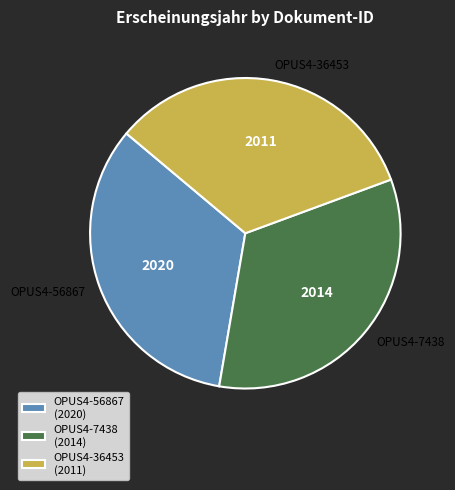

Count the number of slices in the pie.

3